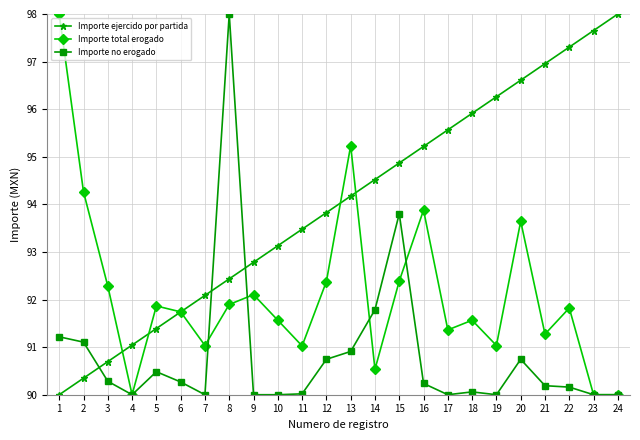

What are all the series names shown in the legend?

Importe ejercido por partida, Importe total erogado, Importe no erogado